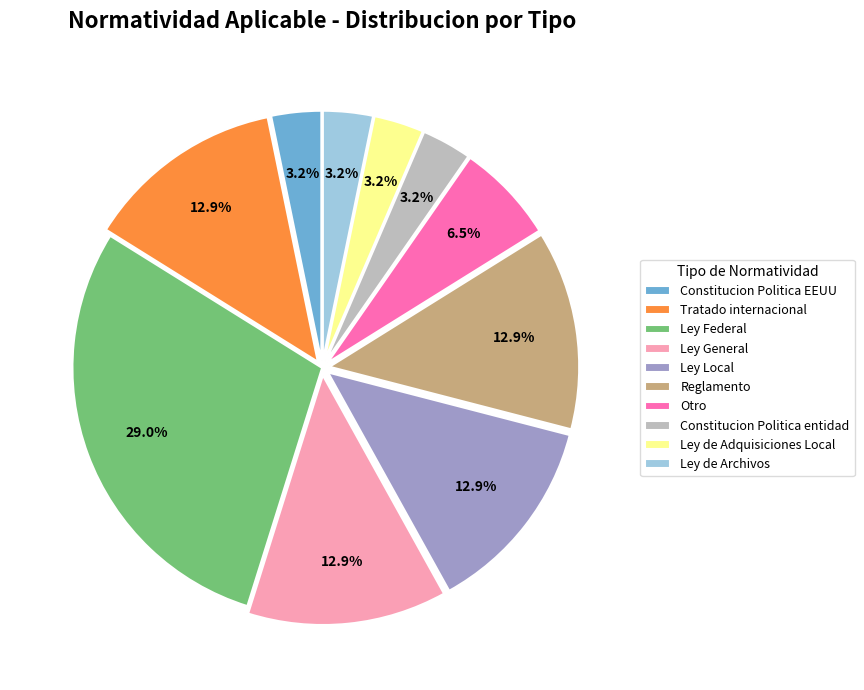

True or false: Reglamento accounts for 3% of the total.

False